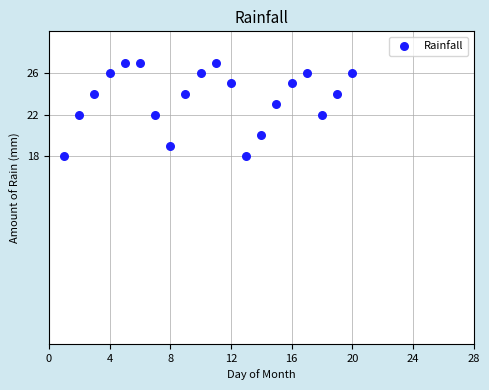

What is the range of X values (max minus min)?

19